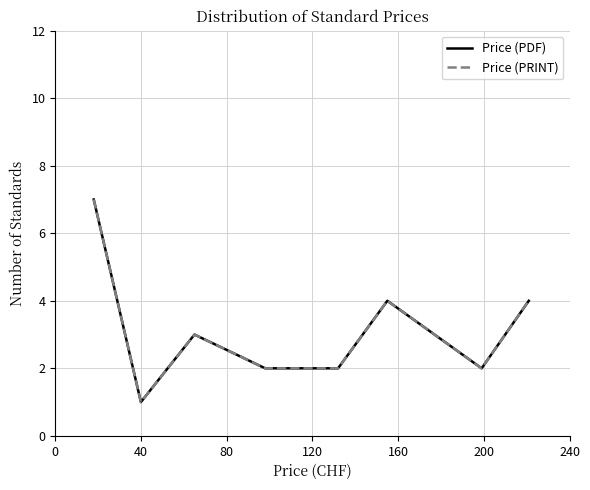

Does the chart have visible grid lines?

Yes